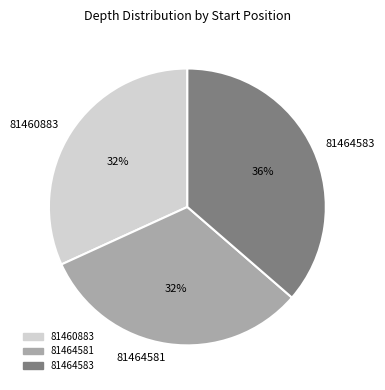

True or false: 81460883 accounts for 32% of the total.

True